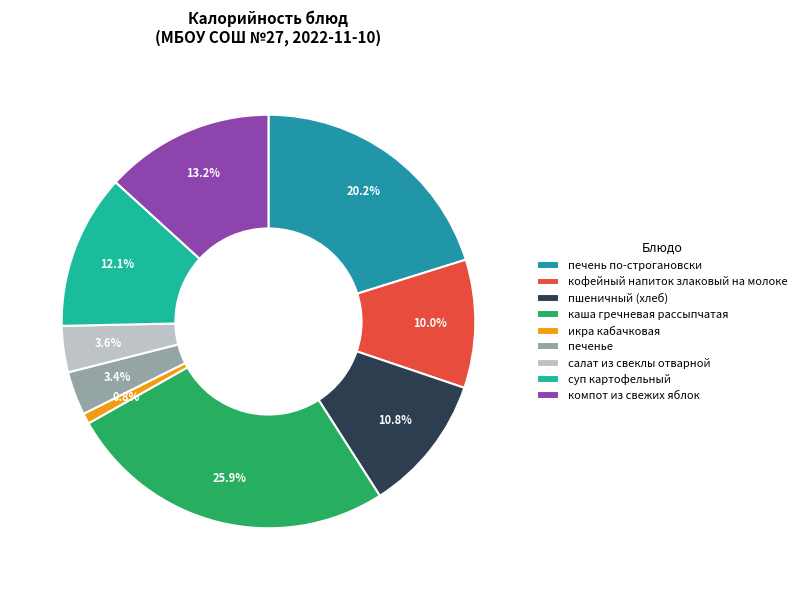

Between печенье and икра кабачковая, which is larger?

печенье